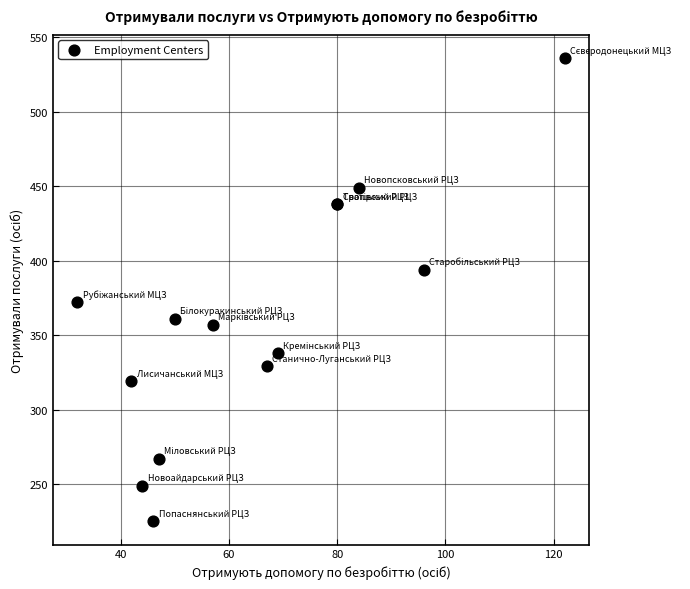

What Y value in the scatter plot is closest to 380?

372